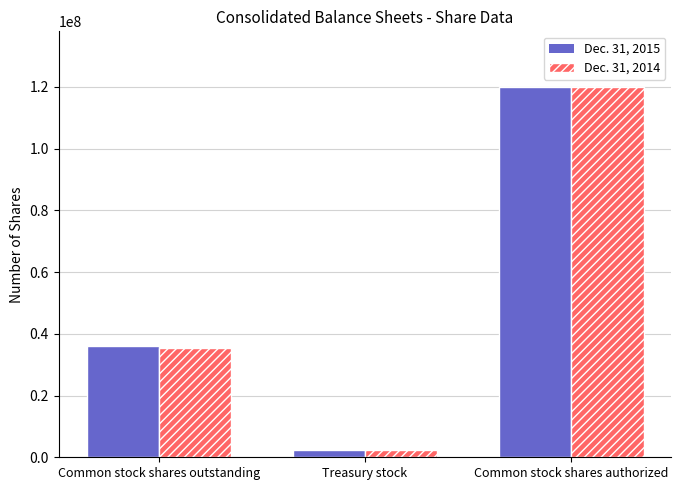

Reading left to right, list all the values displayed in this chart.

Dec. 31, 2015: Common stock shares outstanding=36079446	Treasury stock=2254953	Common stock shares authorized=120000000
Dec. 31, 2014: Common stock shares outstanding=35511221	Treasury stock=2254953	Common stock shares authorized=120000000